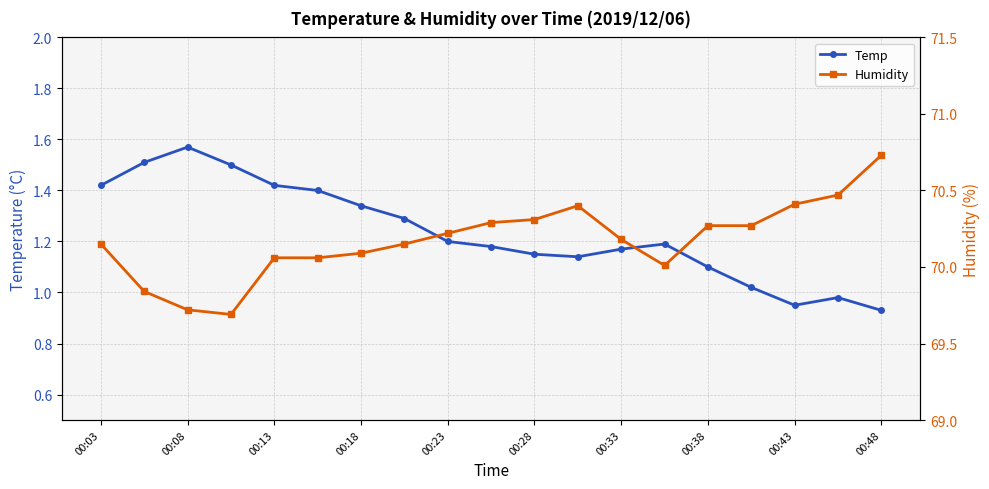

Reading left to right, transcribe all the data shown in this chart.

Temp: 1.4	1.5	1.6	1.5	1.4	1.4	1.3	1.3	1.2	1.2	1.1	1.1	1.2	1.2	1.1	1.0	0.9	1.0	0.9
Humidity: 70.2	69.8	69.7	69.7	70.1	70.1	70.1	70.2	70.2	70.3	70.3	70.4	70.2	70.0	70.3	70.3	70.4	70.5	70.7